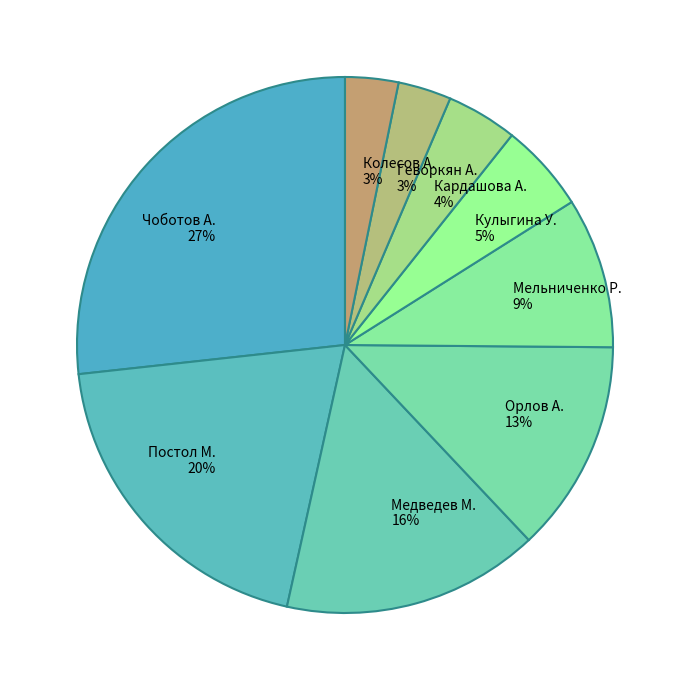

Combined, do Геворкян А. and Колесов А. account for over 50%?

No